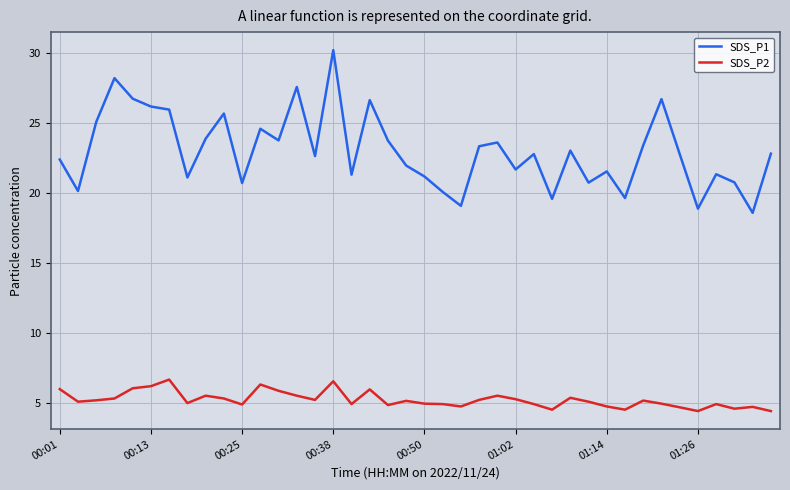

Which series has the largest total across all categories?

SDS_P1